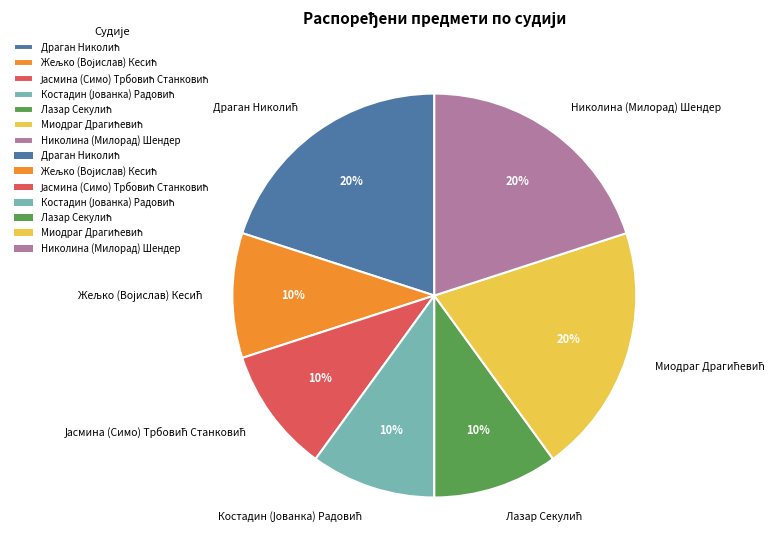

Does Николина (Милорад) Шендер represent more than half of the total?

No